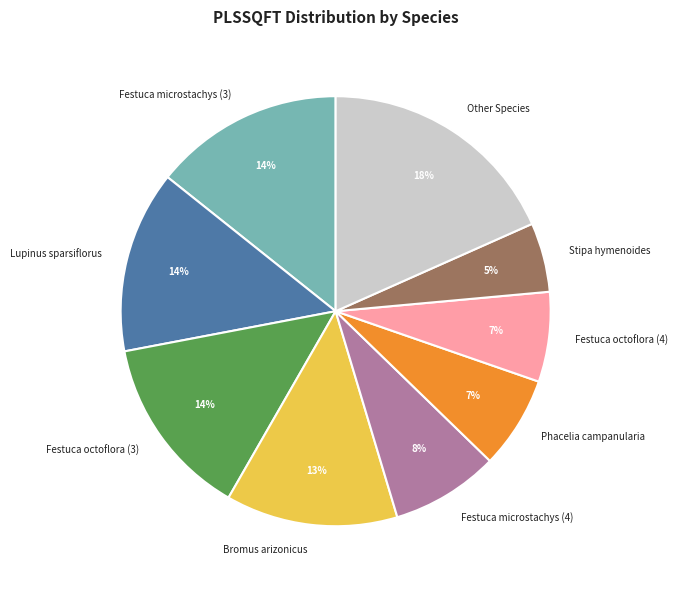

True or false: Festuca octoflora (4) accounts for 7% of the total.

True